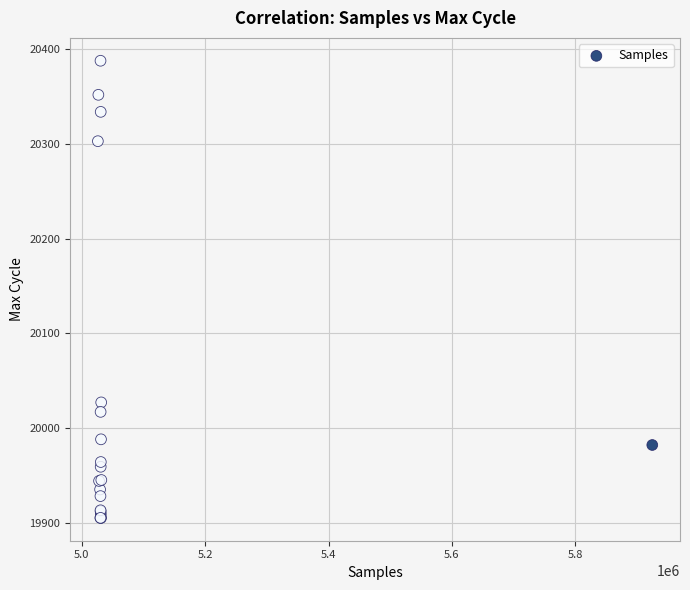

What Y value in the scatter plot is closest to 20146?

20027